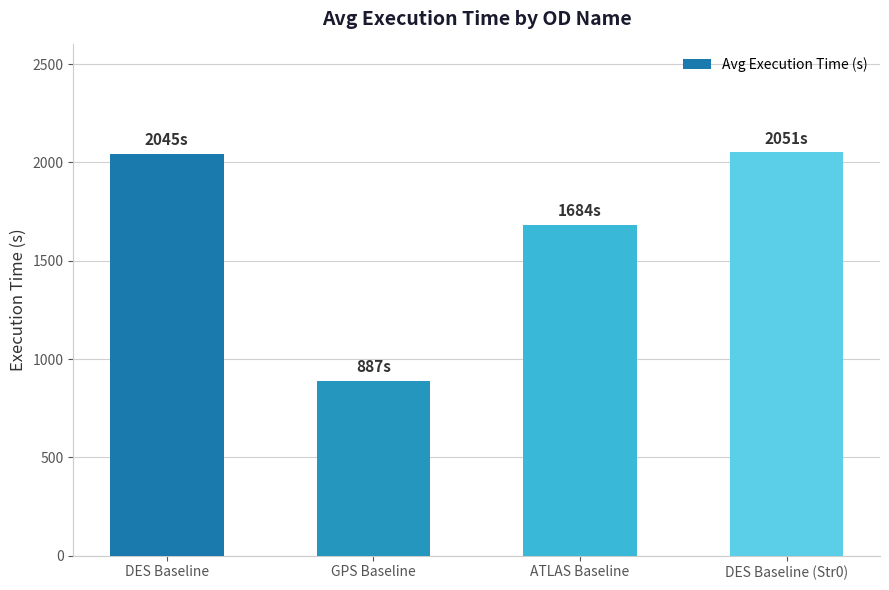

The value at DES Baseline (Str0) is 2051. True or false?

True